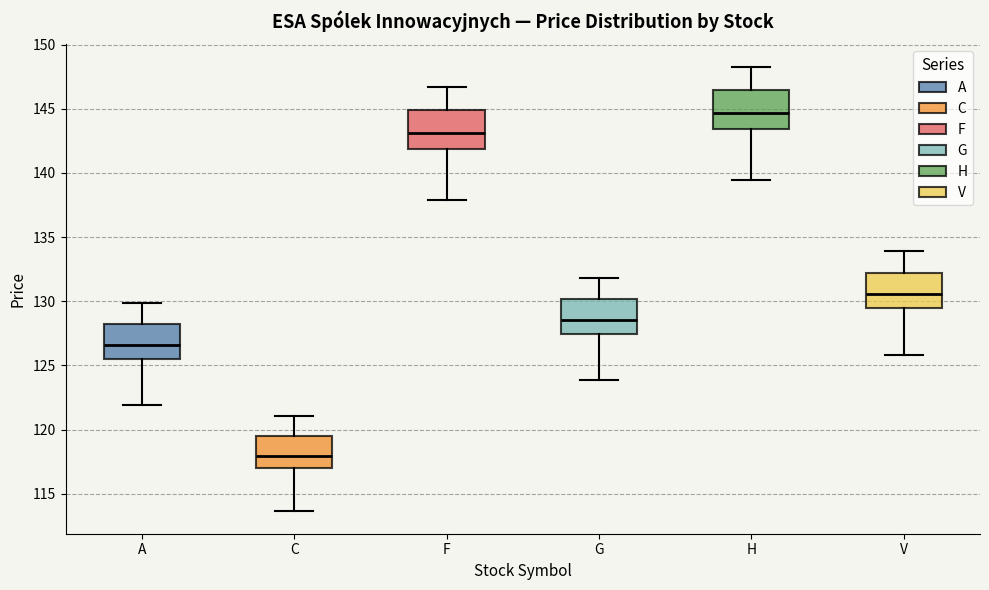

Where is the upper edge of the box for G on the y-axis? The values are not printed on the chart, so give them approximately, as read against the axis.

130.0